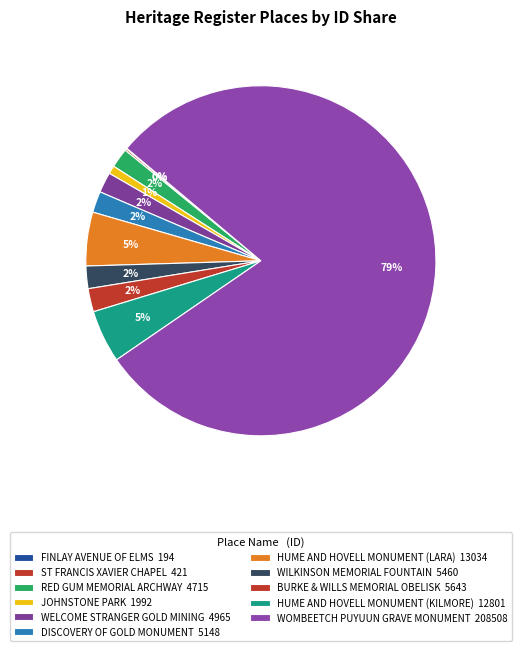

Is the sum of ST FRANCIS XAVIER CHAPEL and RED GUM MEMORIAL ARCHWAY greater than half?

No